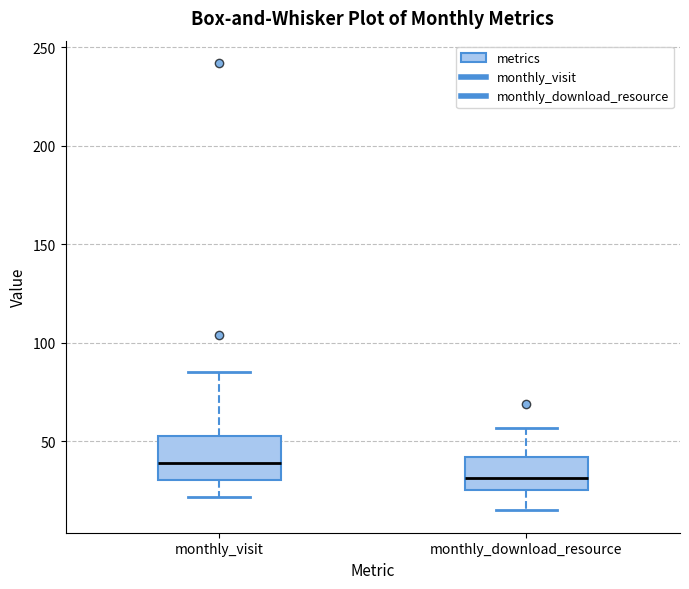

Reading left to right, transcribe this box plot: for each box, give where its median line is, the range the box spans, and where its two whiskers end, as read against the y-axis. The values are not printed on the chart, so give them approximately, as read against the axis.

monthly_visit: median 40, box 30 to 55, whiskers 20 to 85
monthly_download_resource: median 30, box 25 to 40, whiskers 15 to 55